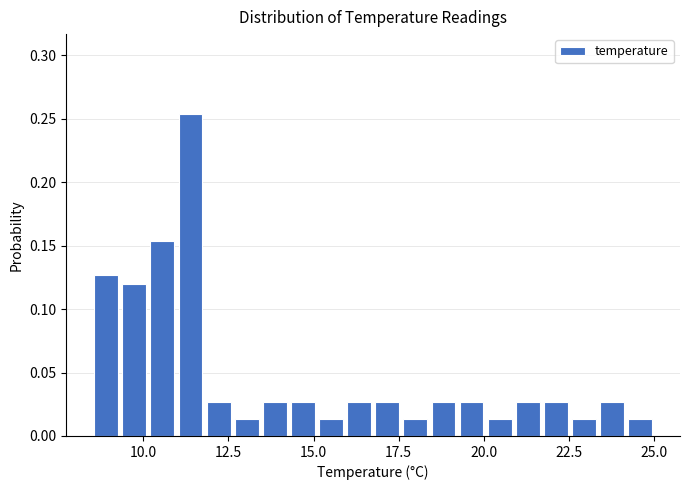

Around what value on the x-axis is the tallest bar? Give the approximate position of its centre, as read against the axis.

11.5